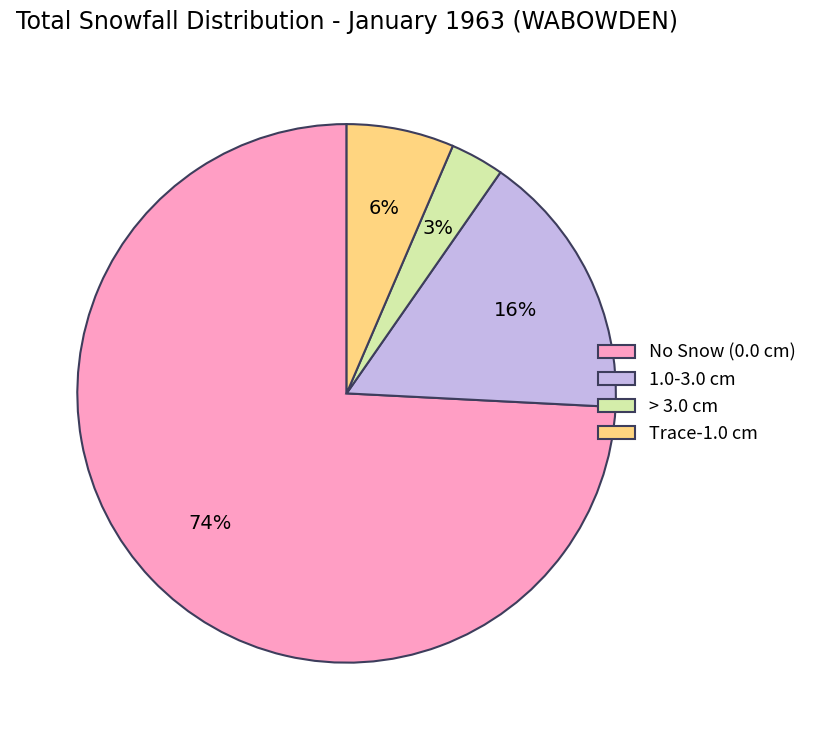

True or false: Trace-1.0 cm accounts for 1% of the total.

False